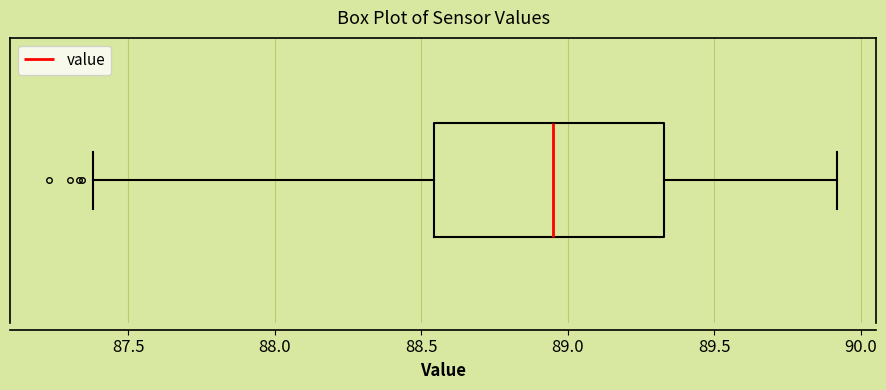

Read this box plot against the x-axis: the position of the median line, the range covered by the box, and the ends of both whiskers. The values are not printed on the chart, so give them approximately, as read against the axis.

median 88.95, box 88.55 to 89.35, whiskers 87.40 to 89.90